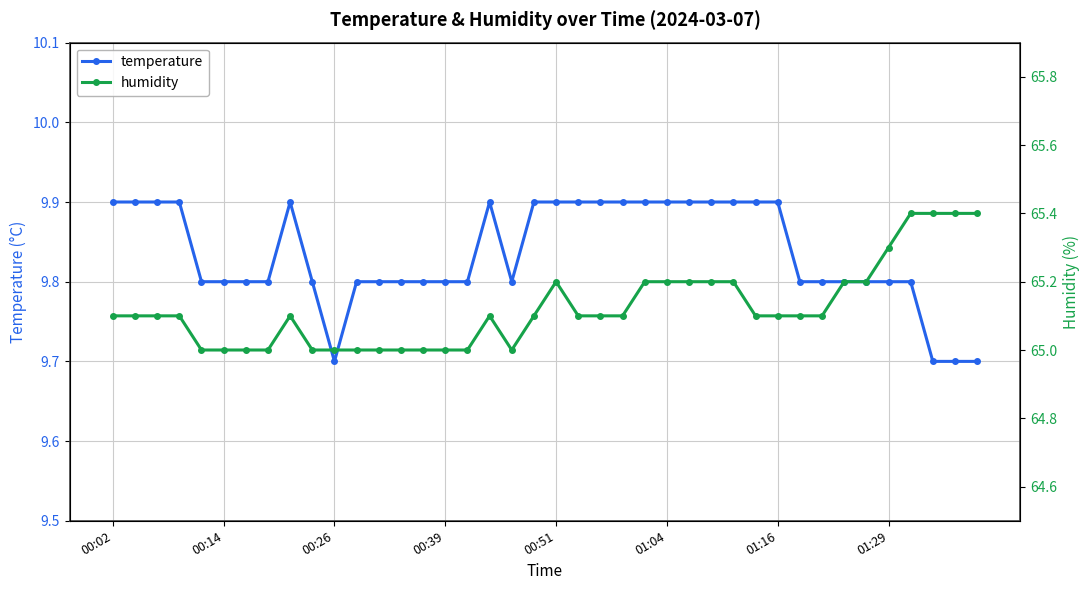

Count the temperature values in the range 9 to 10.

40